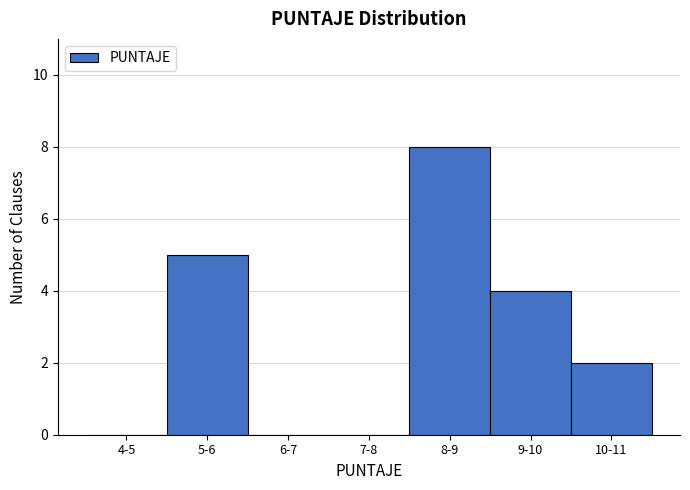

Reading left to right, list all the values displayed in this chart.

4-5=0	5-6=5	6-7=0	7-8=0	8-9=8	9-10=4	10-11=2